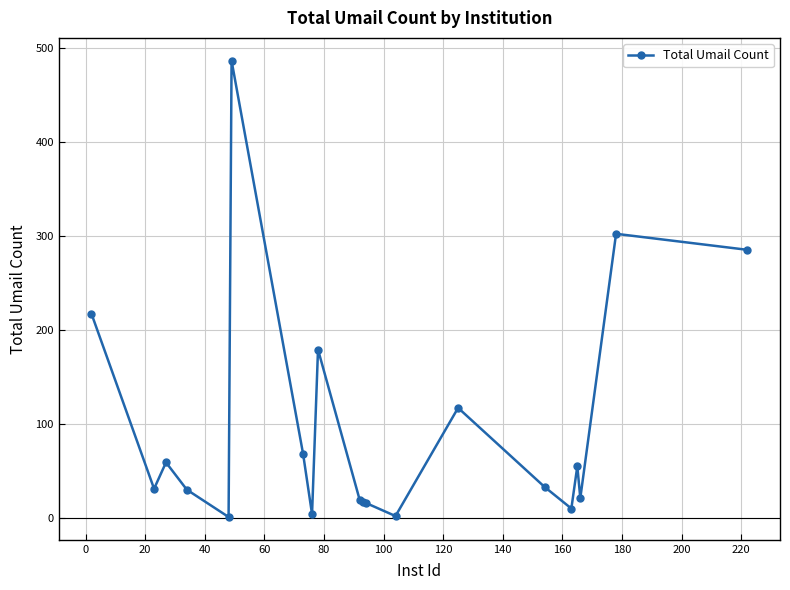

What is the difference between the maximum and second lowest values?

484